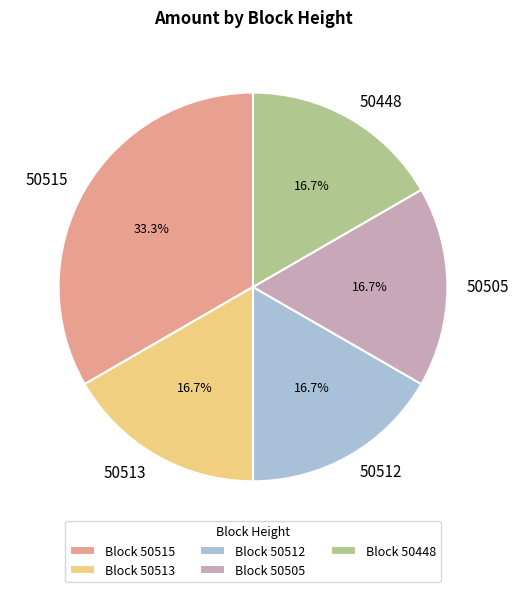

Is there a majority slice in this chart?

No